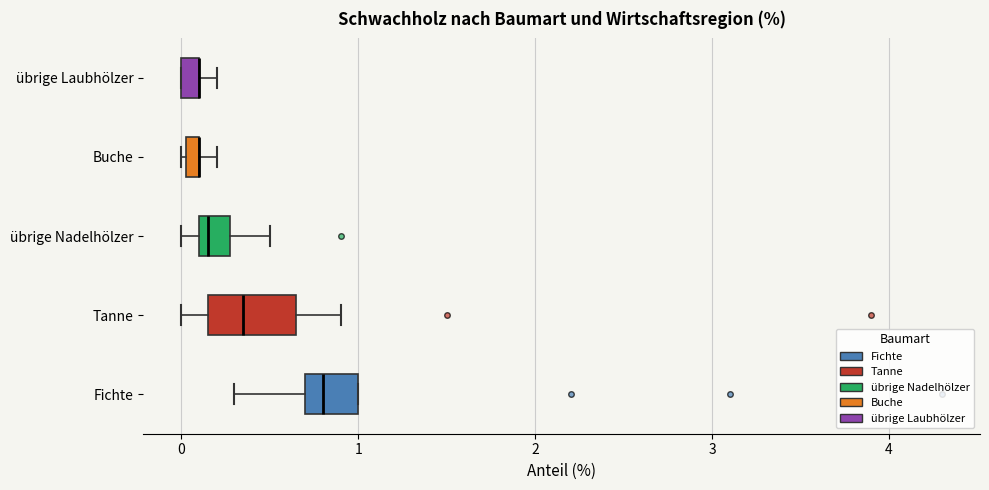

Comparing the boxes themselves (not the whiskers), which one is the widest?

Tanne